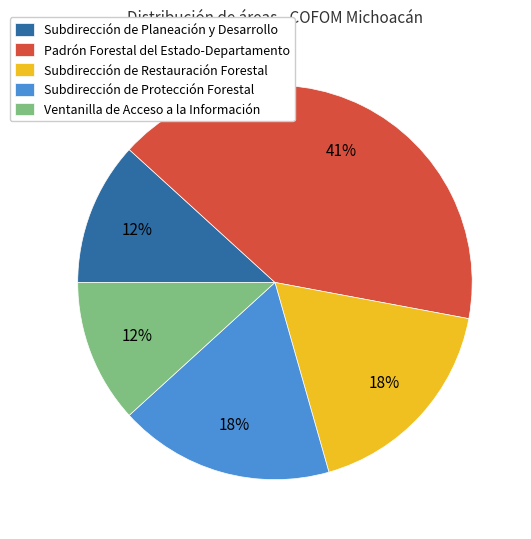

To the nearest percent, what portion does Padrón Forestal del Estado-Departamento represent?

41%